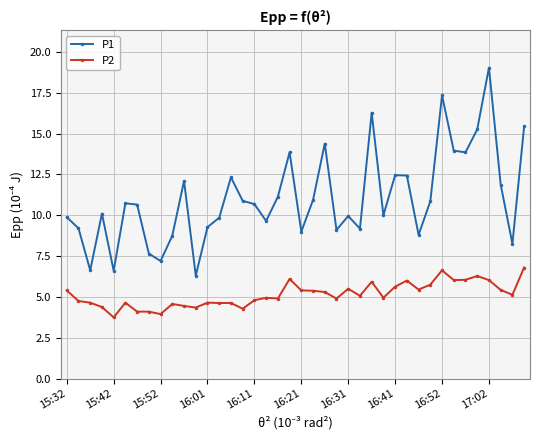

Count the number of categories in the chart.

40